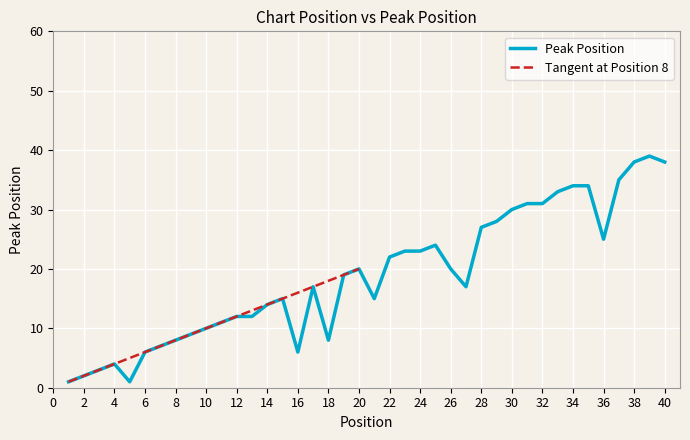

How many interior local peaks (higher than both neighbors) does the data have?

6